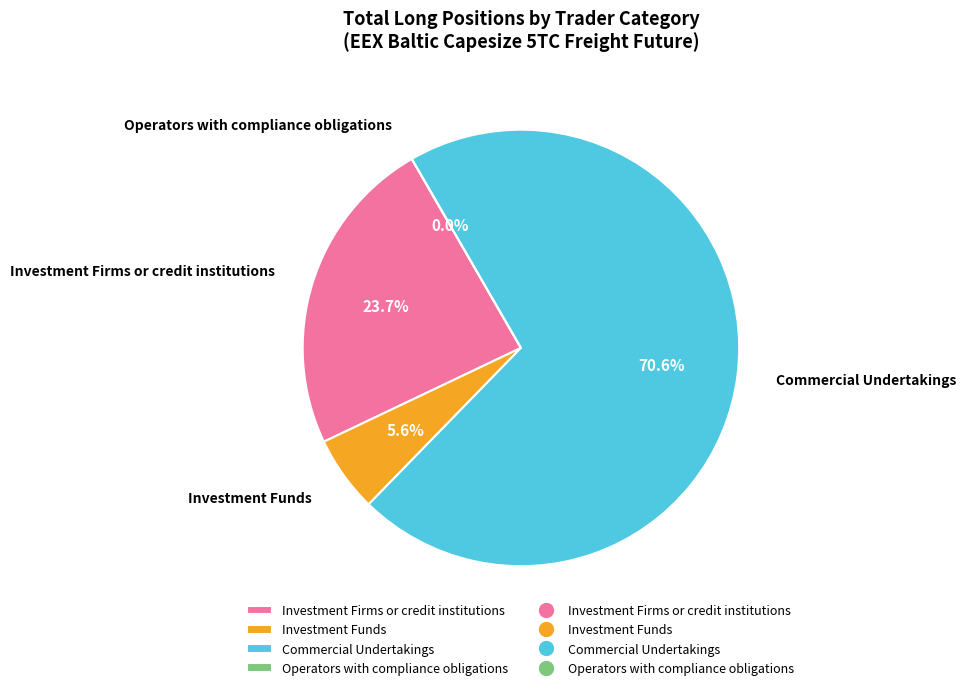

To the nearest percent, what portion does Investment Funds represent?

6%